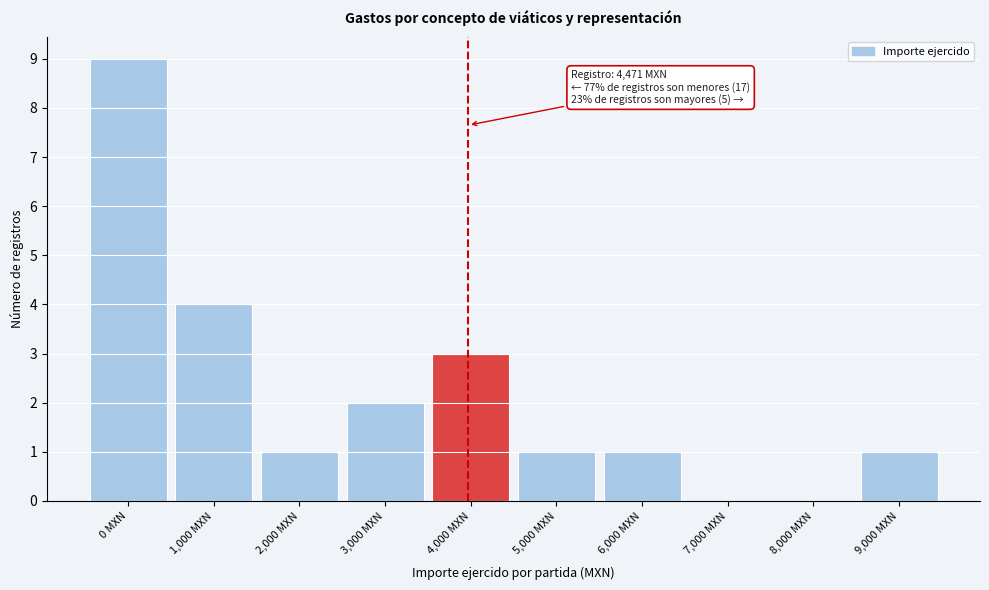

Reading right to left, what are all the values shown in this chart?

9,000 MXN=1	8,000 MXN=0	7,000 MXN=0	6,000 MXN=1	5,000 MXN=1	4,000 MXN=3	3,000 MXN=2	2,000 MXN=1	1,000 MXN=4	0 MXN=9